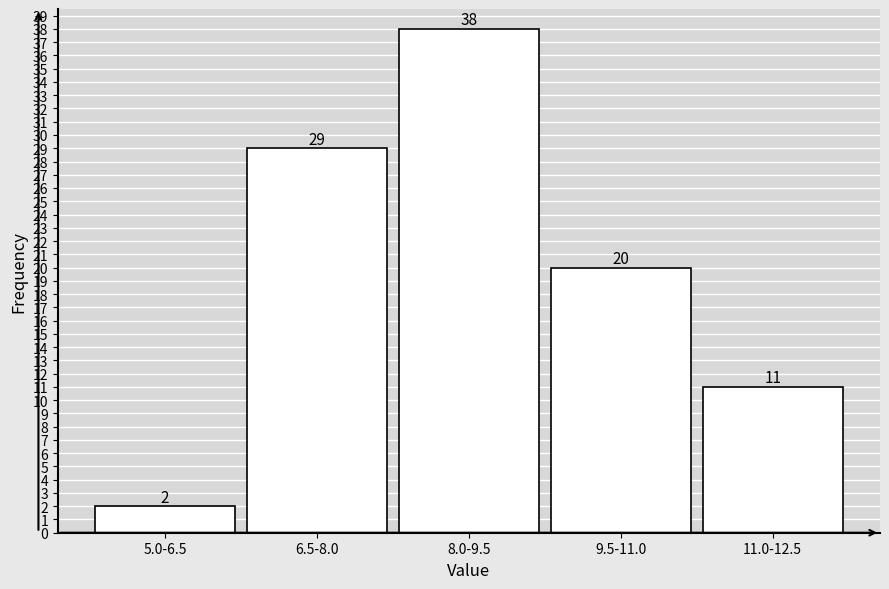

Reading left to right, transcribe all the data shown in this chart.

5.0-6.5=2	6.5-8.0=29	8.0-9.5=38	9.5-11.0=20	11.0-12.5=11